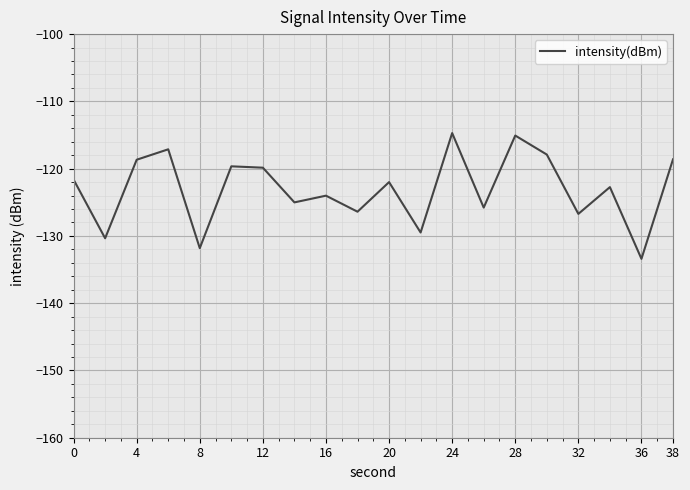

What is the greatest value displayed?

-114.7